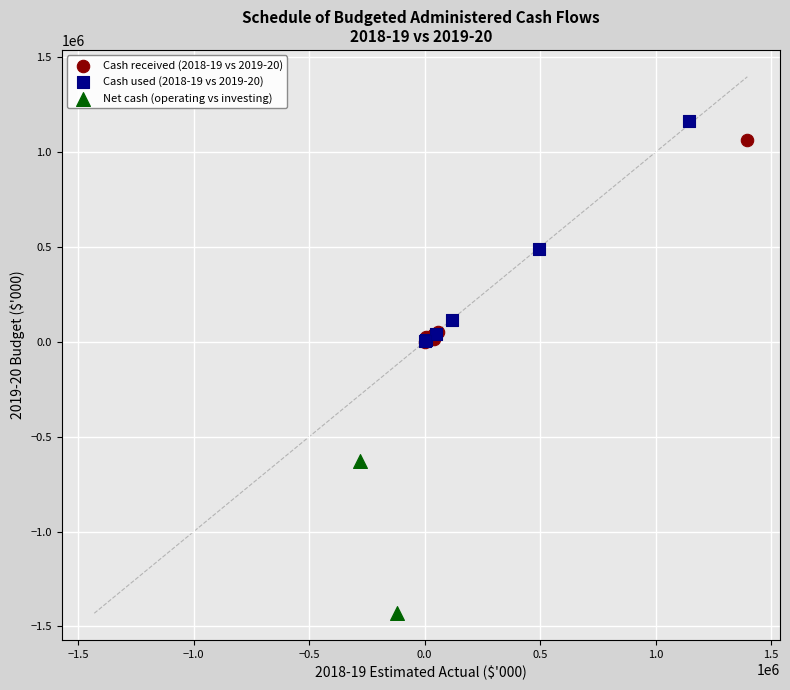

Which series has the largest Y range (max minus min)?

Cash used (2018-19 vs 2019-20)